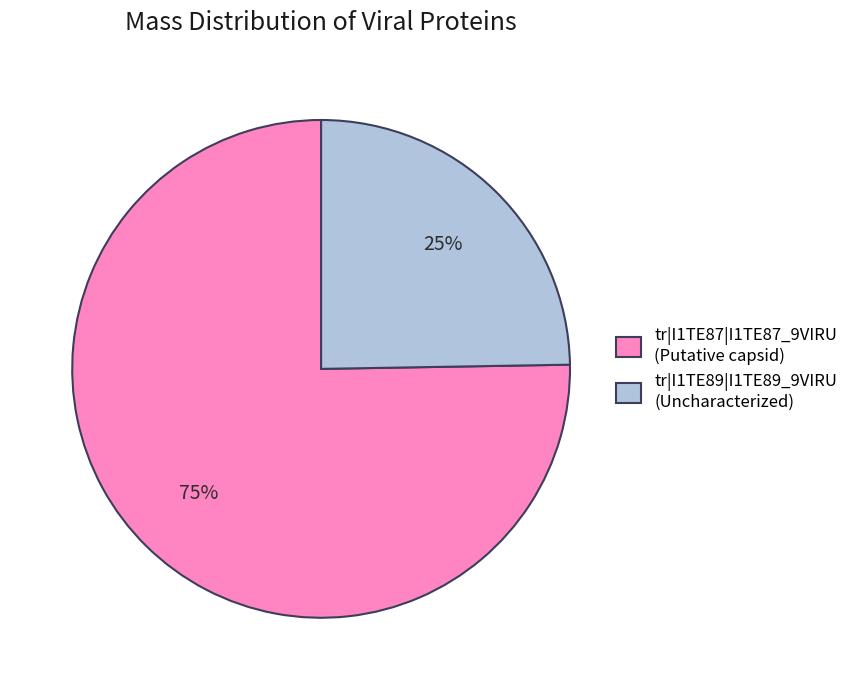

Between tr|I1TE89|I1TE89_9VIRU and tr|I1TE87|I1TE87_9VIRU, which is larger?

tr|I1TE87|I1TE87_9VIRU